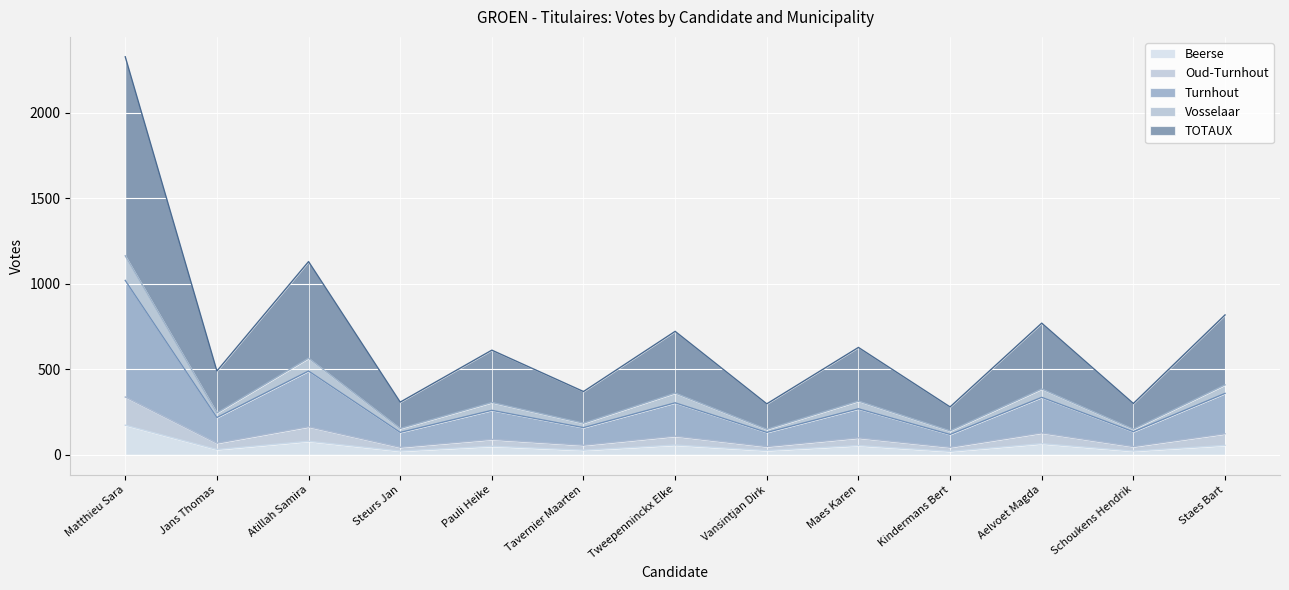

What is the minimum value shown in the chart?

20